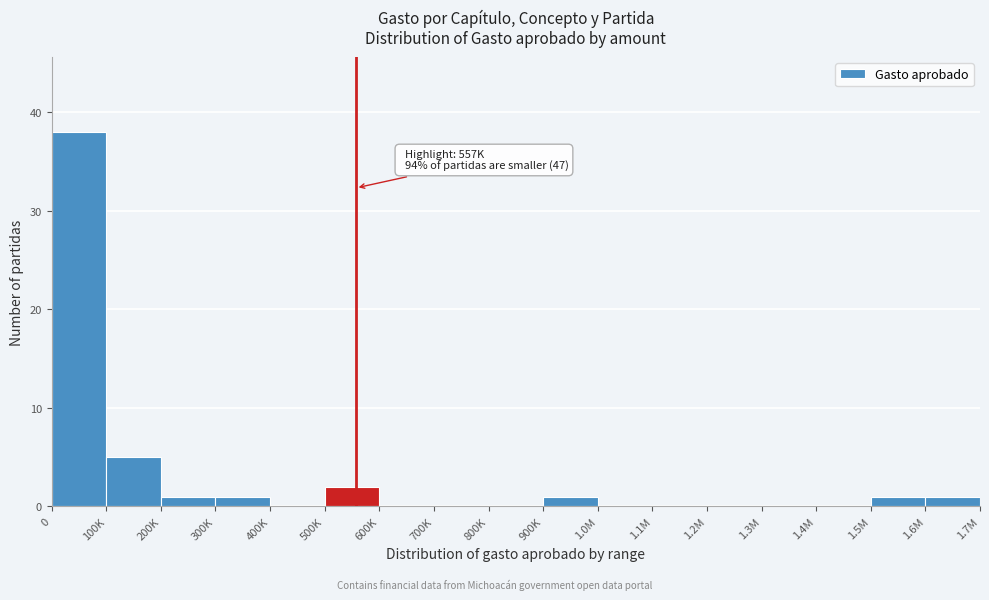

Reading left to right, what are all the values shown in this chart?

0=38	100K=5	200K=1	300K=1	400K=0	500K=2	600K=0	700K=0	800K=0	900K=1	1.0M=0	1.1M=0	1.2M=0	1.3M=0	1.4M=0	1.5M=1	1.6M=1